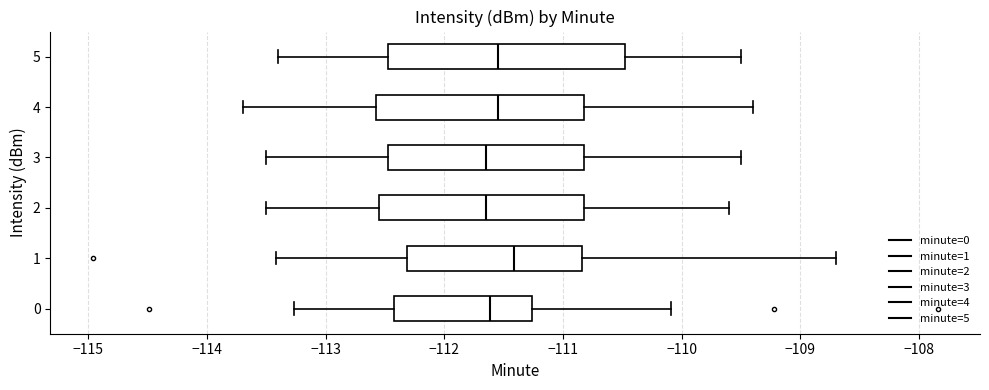

Reading bottom to top, read every box against the x-axis: the position of its median line, the range the box covers, and the ends of its whiskers. The values are not printed on the chart, so give them approximately, as read against the axis.

0: median -111.6, box -112.4 to -111.3, whiskers -113.3 to -110.1
1: median -111.4, box -112.3 to -110.8, whiskers -113.4 to -108.7
2: median -111.6, box -112.5 to -110.8, whiskers -113.5 to -109.6
3: median -111.6, box -112.5 to -110.8, whiskers -113.5 to -109.5
4: median -111.5, box -112.6 to -110.8, whiskers -113.7 to -109.4
5: median -111.5, box -112.5 to -110.5, whiskers -113.4 to -109.5